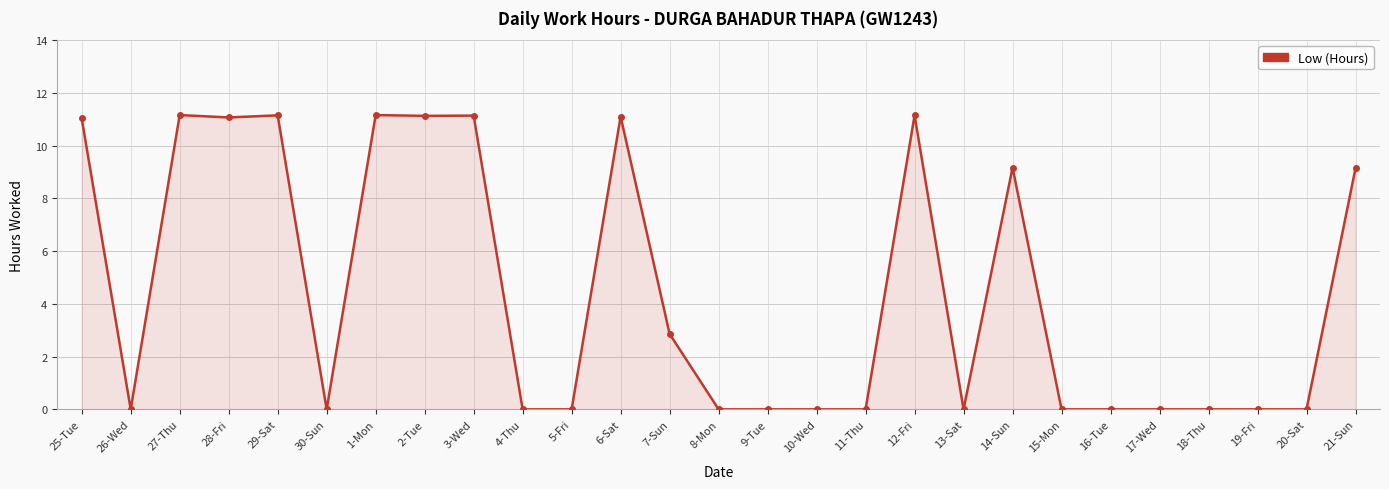

What is the label of the 18th point from the left?

12-Fri